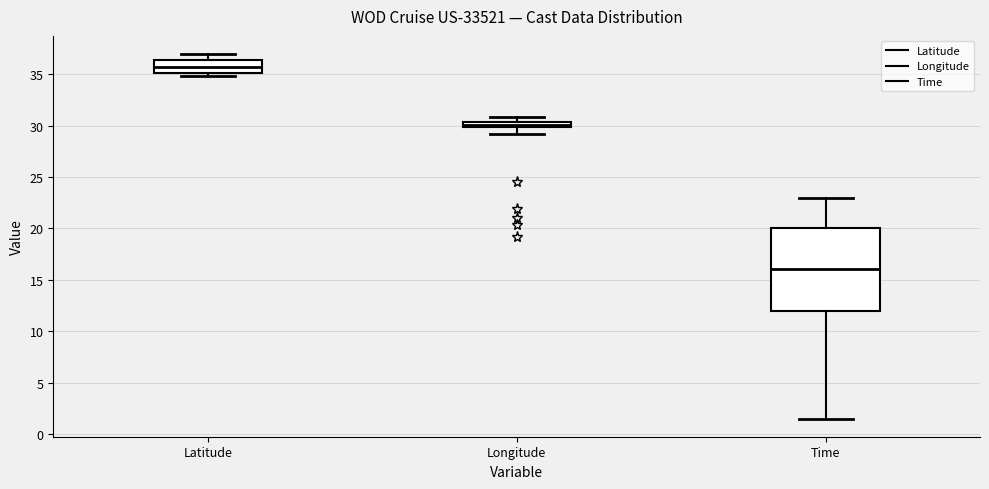

Where is the lower edge of the box for Longitude on the y-axis? The values are not printed on the chart, so give them approximately, as read against the axis.

30.0